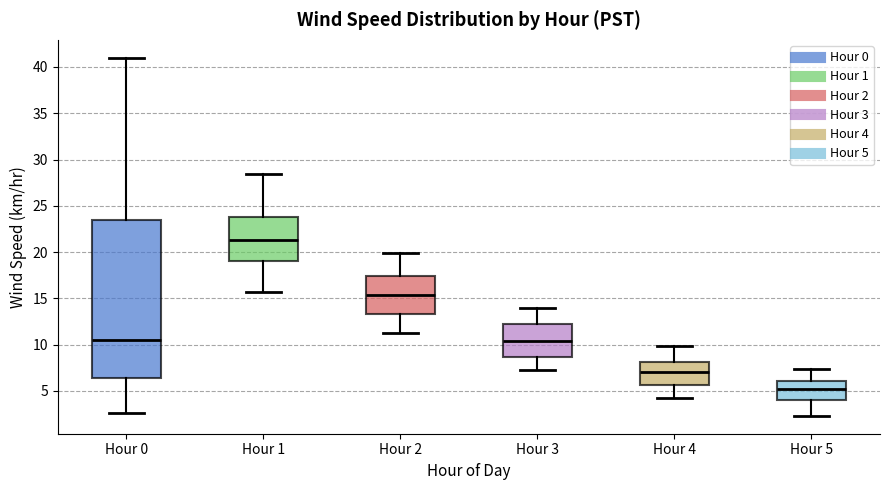

Which box's median line is the lowest?

Hour 5